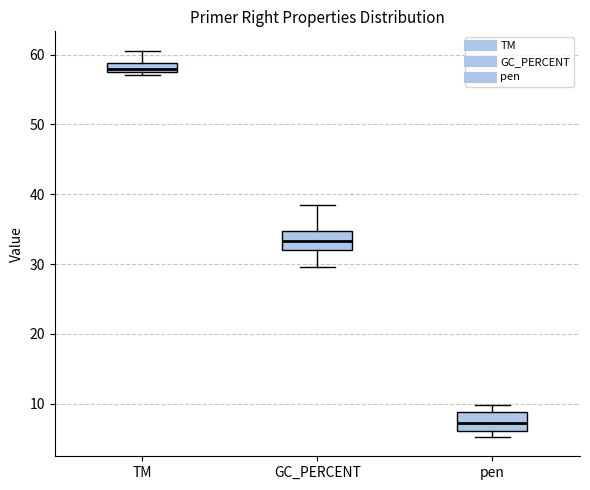

Where does the upper whisker of the box for GC_PERCENT end on the y-axis? The values are not printed on the chart, so give them approximately, as read against the axis.

38